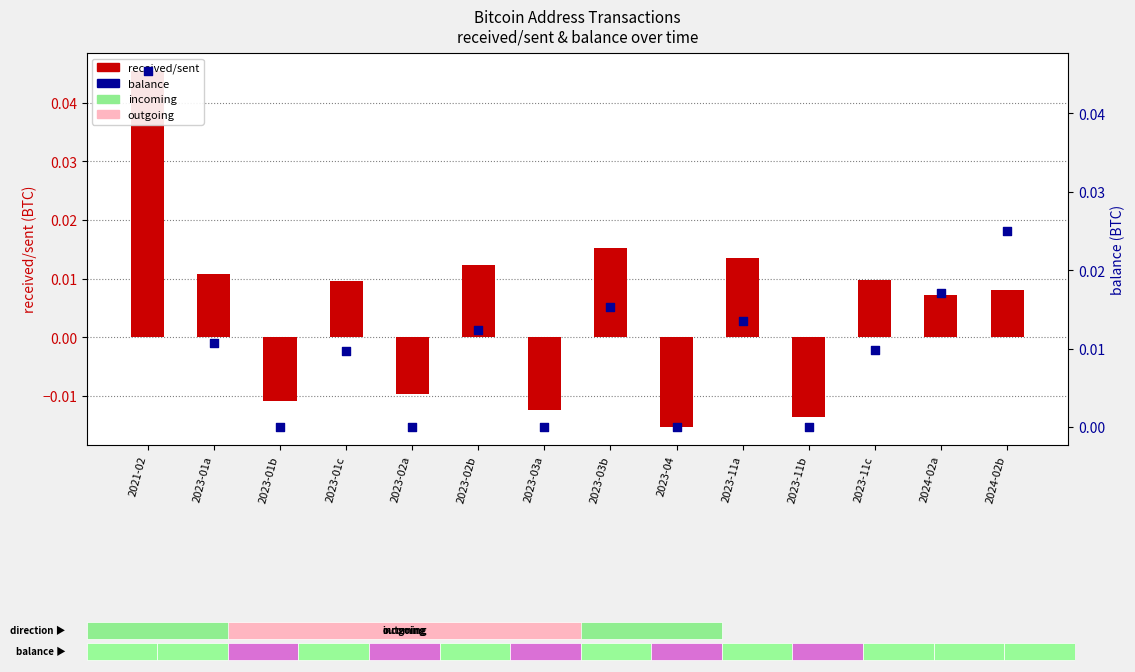

At which category is the sum across all series the highest?

2021-02